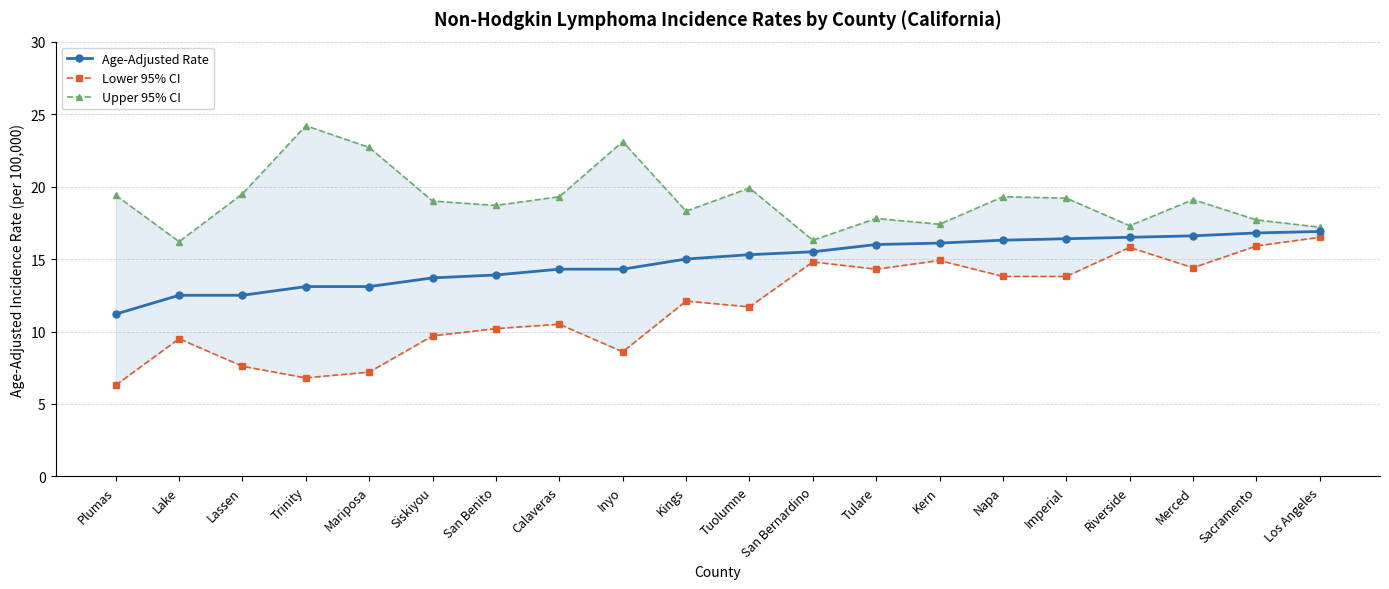

What is the spread (max minus min) of values at Merced?

4.7